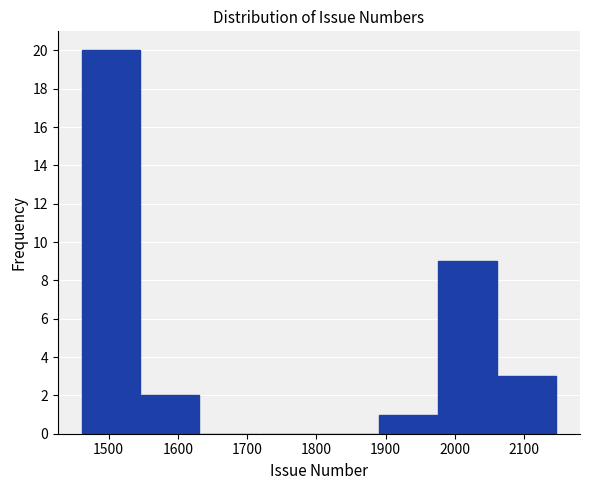

Reading left to right, transcribe this chart: for each bar, give the range it covers on the x-axis and its height. Neither the bar edges nor the heights are printed on the chart, so give them approximately, as read against the axes.

1460 to 1550: 20
1550 to 1630: 2
1630 to 1720: 0
1720 to 1800: 0
1800 to 1890: 0
1890 to 1980: 1
1980 to 2060: 9
2060 to 2150: 3